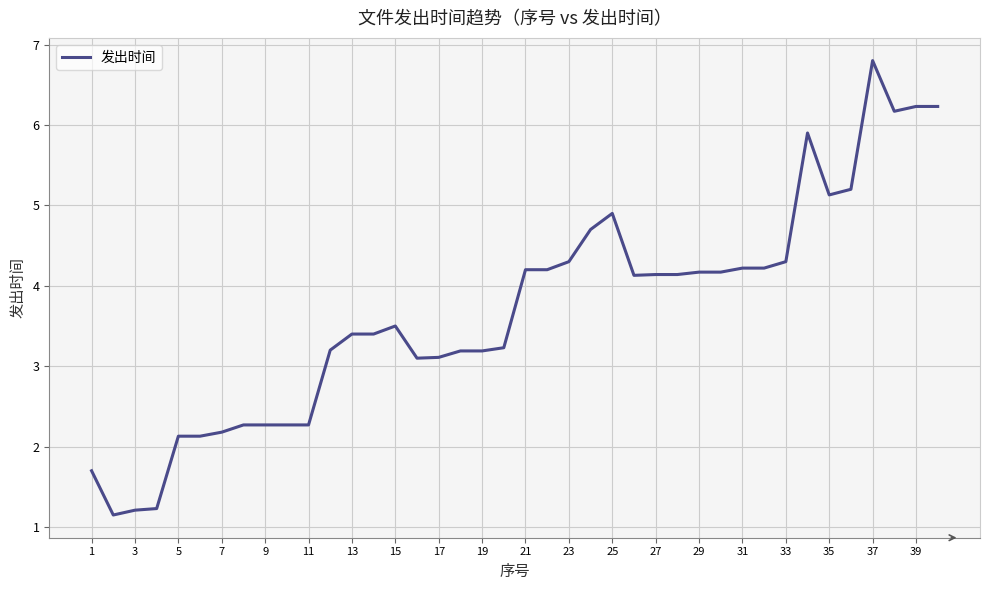

True or false: there are more than 2 points higher than both neighbors.

True